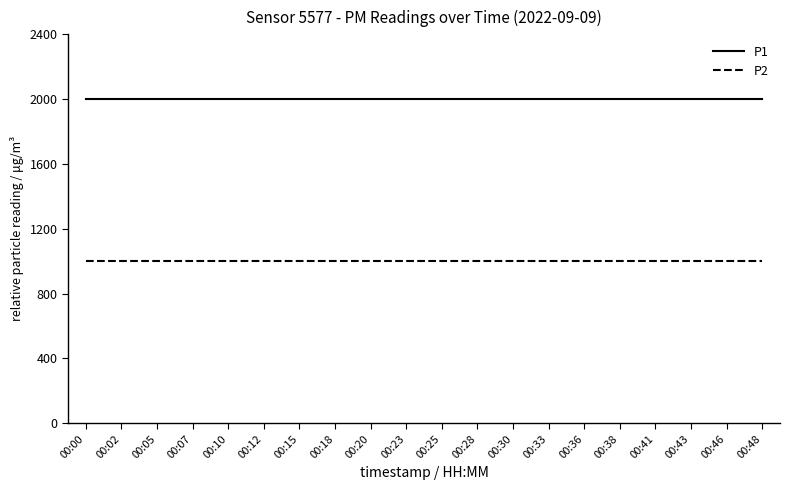

What is the spread (max minus min) of values at 00:00?

1000.0